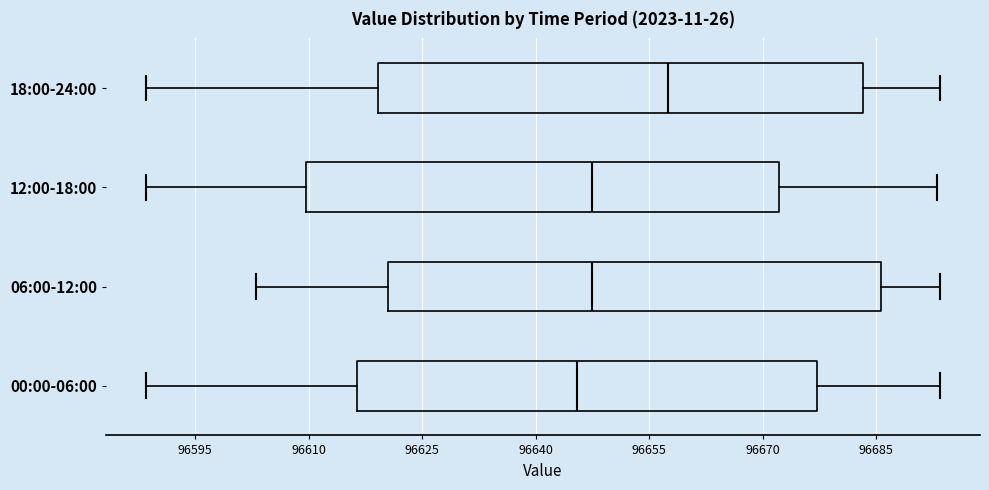

Which box has the furthest to the left median line?

00:00-06:00